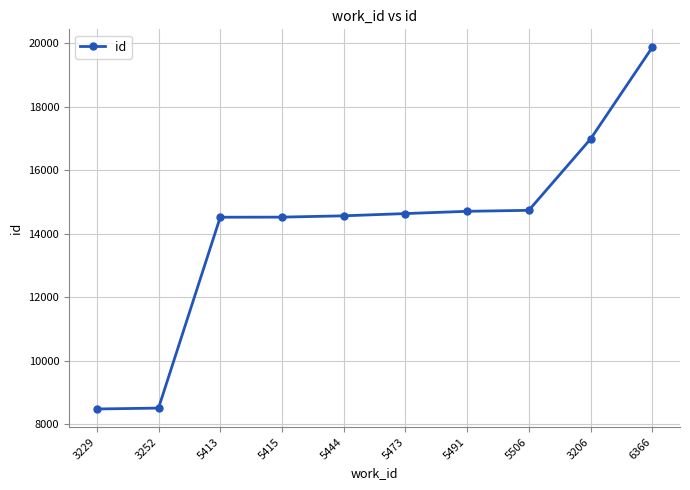

The value at 3252 is 1856. True or false?

False